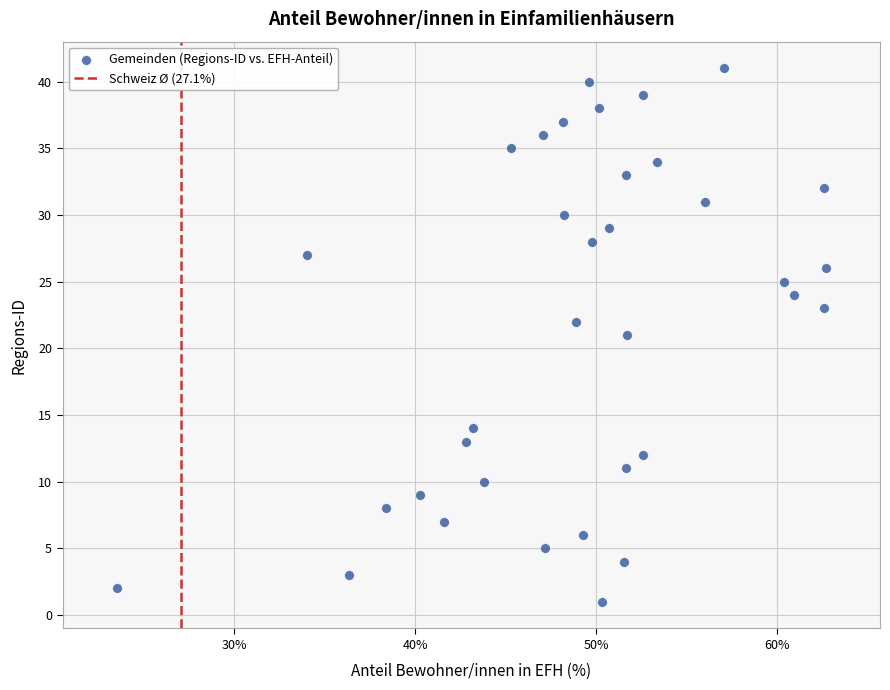

What is the range of Y values (max minus min)?

40